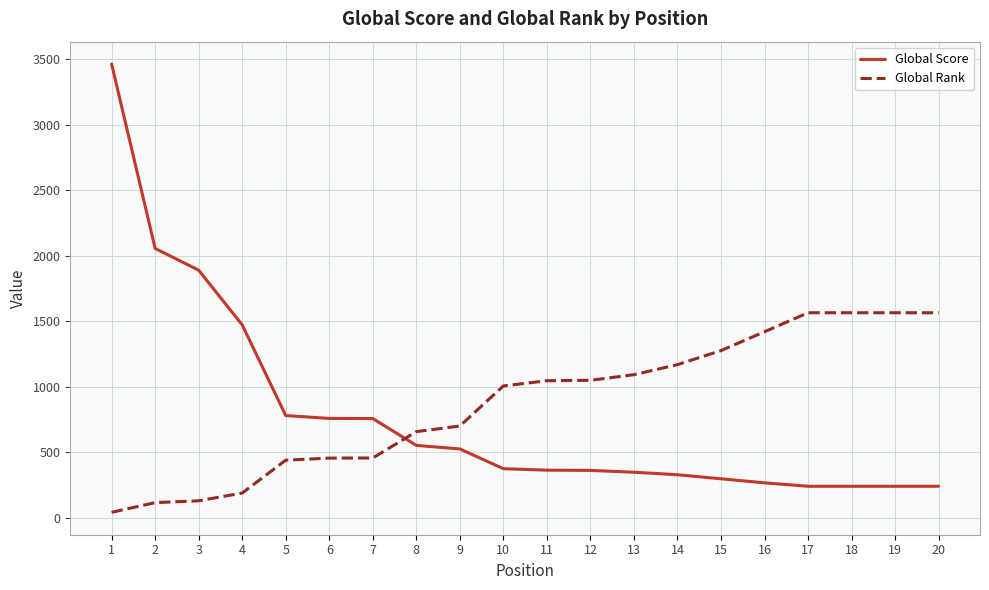

Rank the series at 1 from lowest to highest value.

Global Rank, Global Score